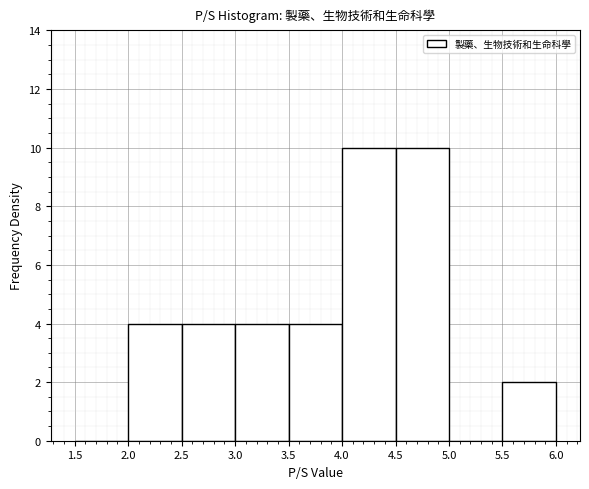

Reading left to right, transcribe this chart: for each bar, give the range it covers on the x-axis and its height. The values are not printed on the chart, so give them approximately, as read against the axis.

1.5 to 2.0: 0
2.0 to 2.5: 4
2.5 to 3.0: 4
3.0 to 3.5: 4
3.5 to 4.0: 4
4.0 to 4.5: 10
4.5 to 5.0: 10
5.0 to 5.5: 0
5.5 to 6.0: 2